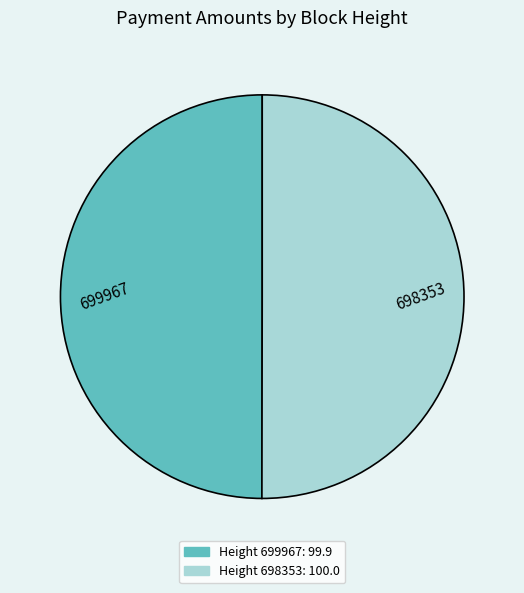

Approximately how many times larger is the value at 698353 compared to 699967?

1.0